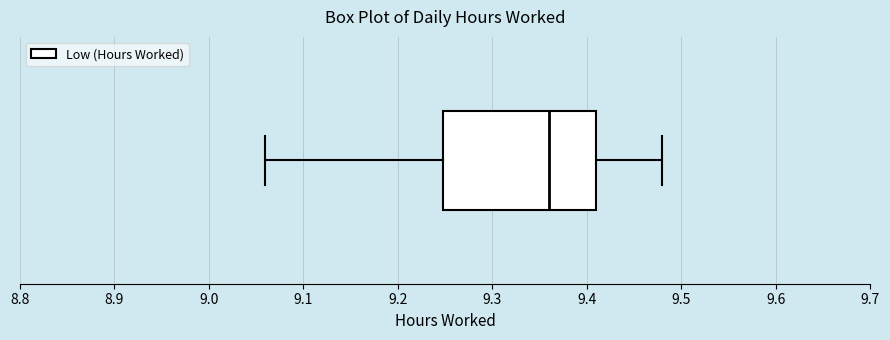

Read this box plot against the x-axis: the position of the median line, the range covered by the box, and the ends of both whiskers. The values are not printed on the chart, so give them approximately, as read against the axis.

median 9.36, box 9.25 to 9.41, whiskers 9.06 to 9.48